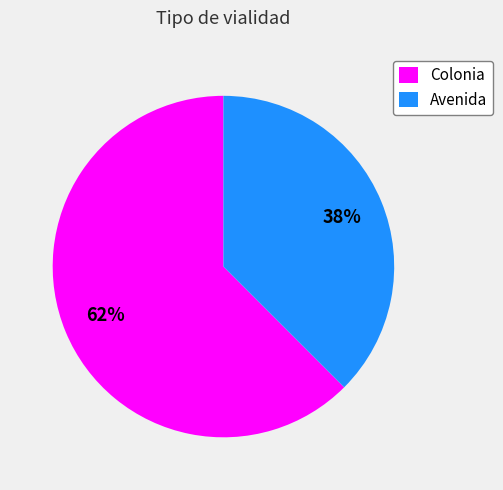

To the nearest percent, what percentage of the pie is Colonia?

62%